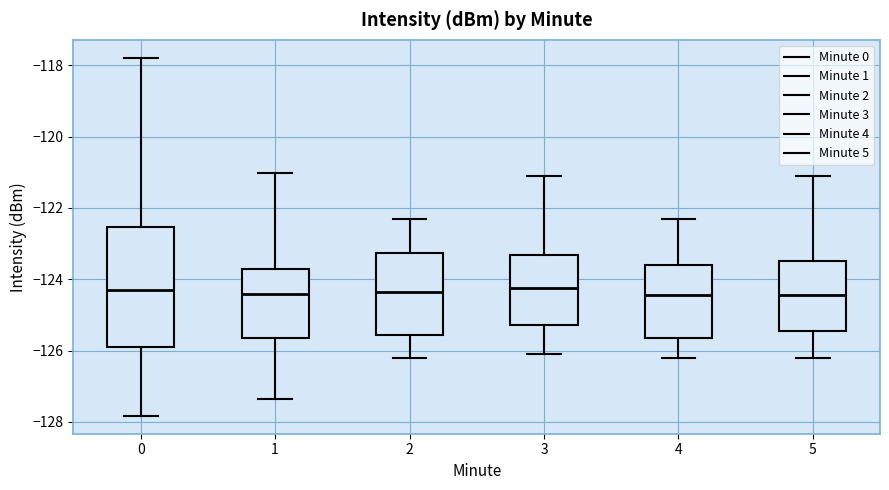

Where does the lower whisker of the box at x = 5 end on the y-axis? The values are not printed on the chart, so give them approximately, as read against the axis.

-126.2